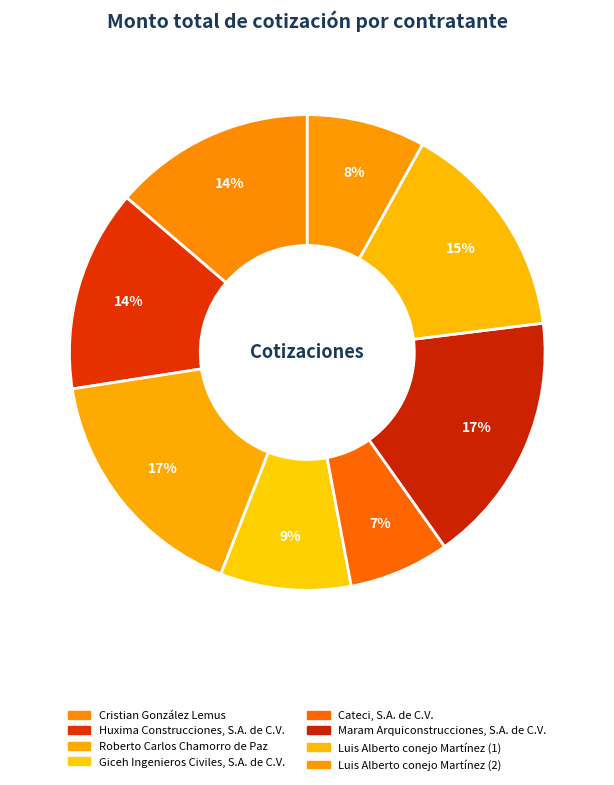

How many segments does this pie chart have?

8